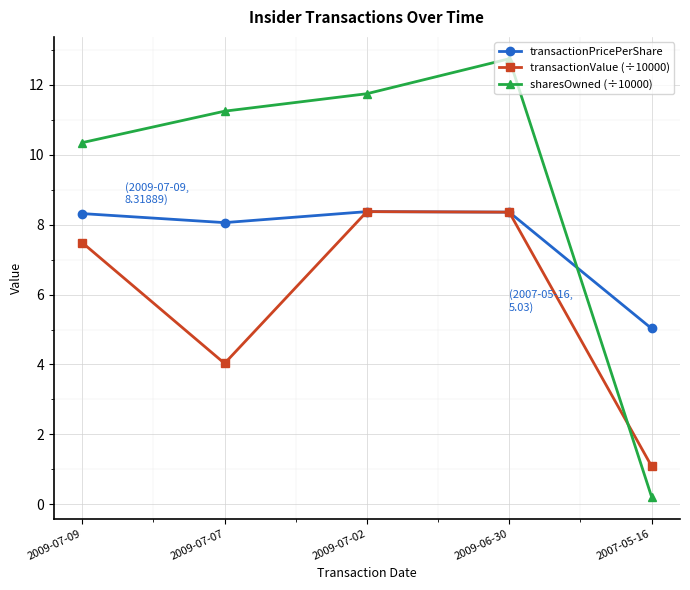

Where is the first local maximum for sharesOwned (÷10000)?

2009-06-30